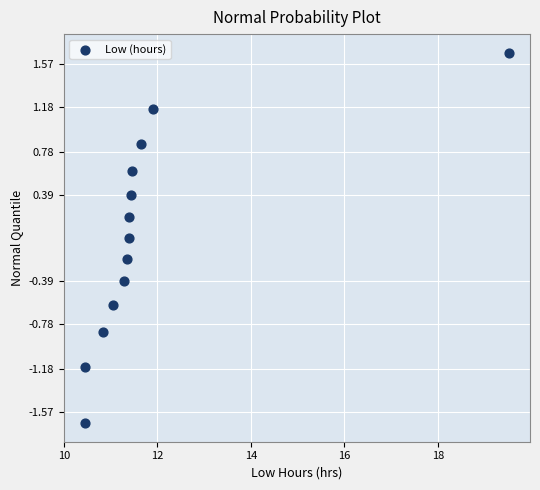

What is the range of Y values (max minus min)?

3.3